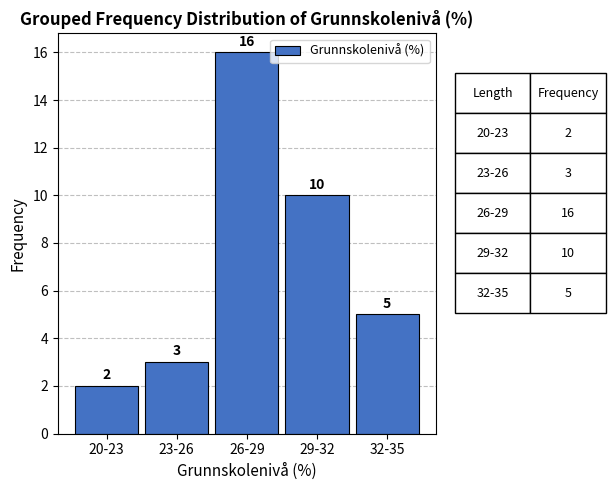

Reading left to right, what are all the values shown in this chart?

2	3	16	10	5